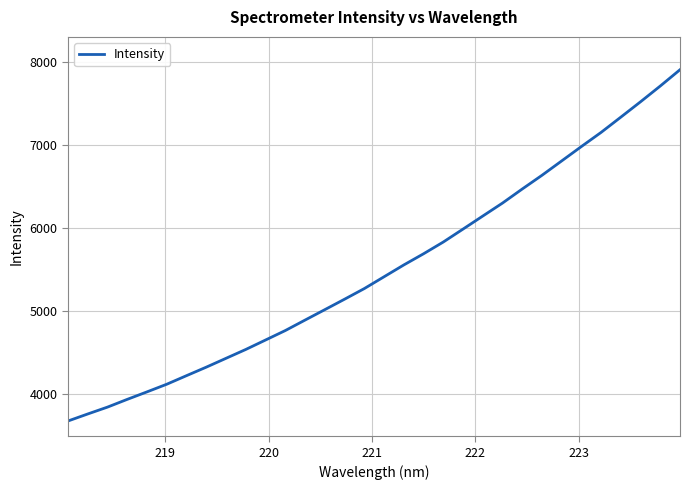

Is this an area chart (filled region under the line)?

No